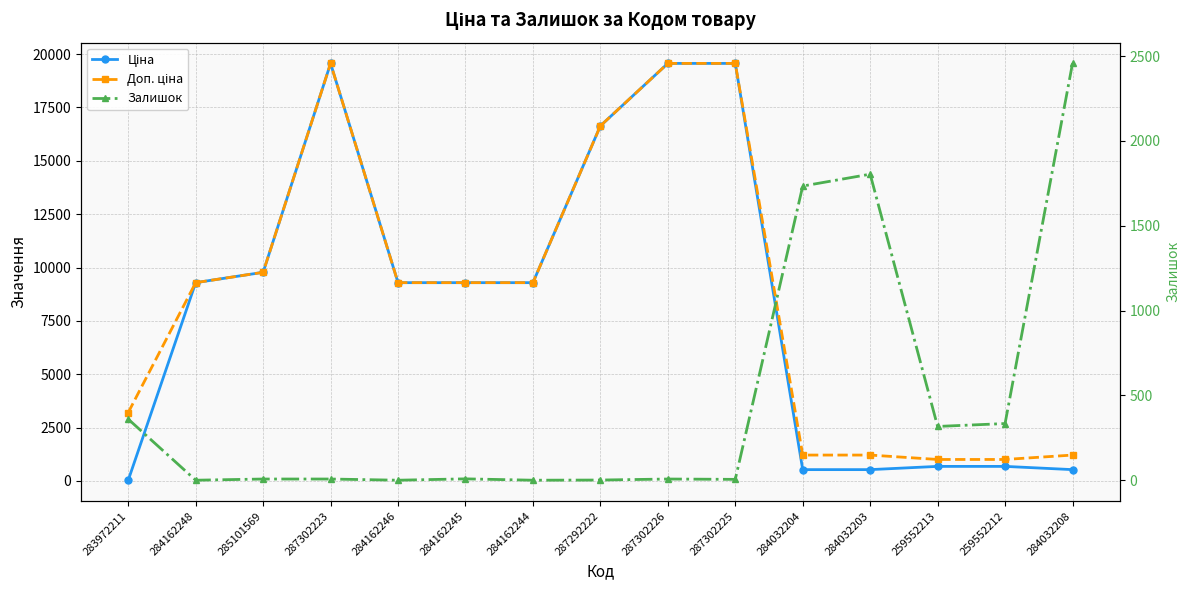

Reading right to left, list all the values displayed in this chart.

Ціна: 528.2	679.8	679.8	528.2	528.2	19564.9	19564.9	16636.8	9290.5	9290.5	9290.5	19564.9	9775.5	9290.5	32.0
Доп. ціна: 1210.7	1004.1	1004.1	1210.7	1210.7	19564.9	19564.9	16636.8	9290.5	9290.5	9290.5	19564.9	9775.5	9290.5	3205.0
Залишок: 2457.0	334.0	317.0	1804.0	1734.0	5.0	7.0	1.0	0.0	8.0	0.0	7.0	7.0	0.0	360.0